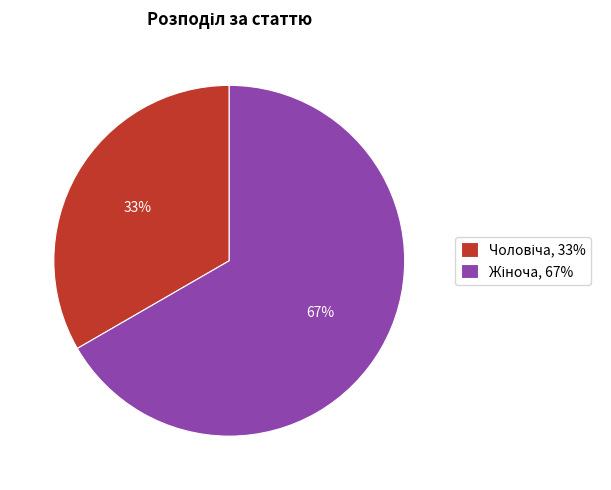

Is there a majority slice in this chart?

Yes